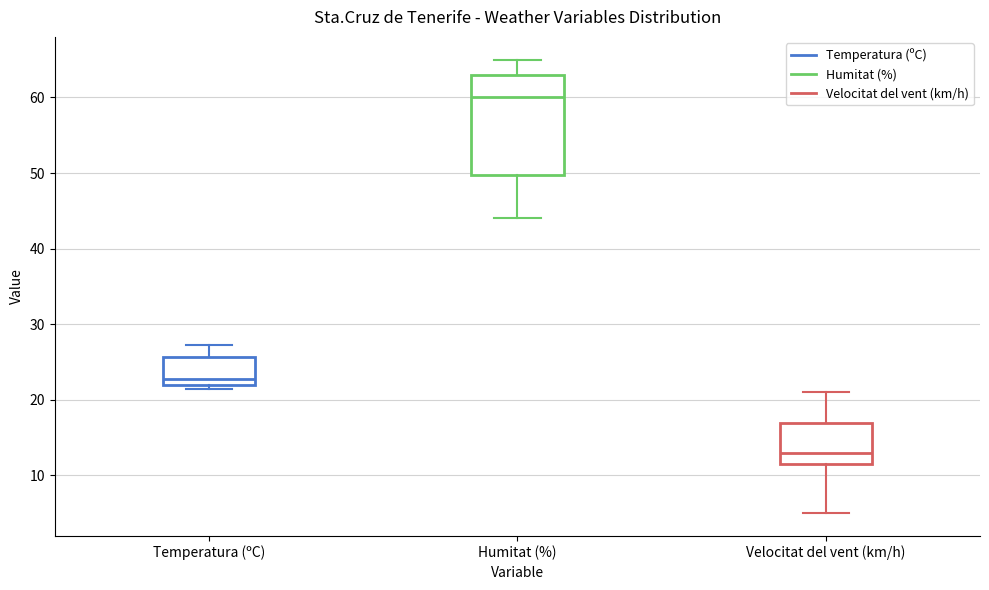

Which box has the lowest median line?

Velocitat del vent (km/h)